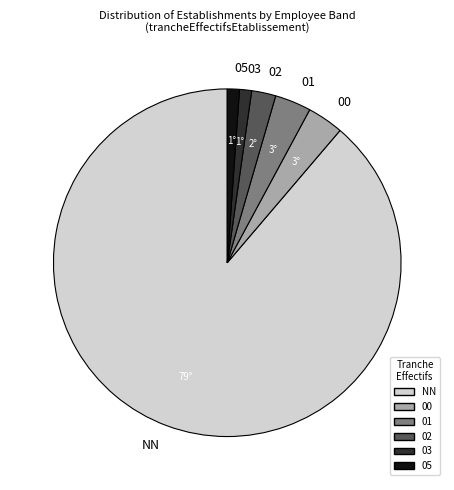

Does any single category account for the majority?

Yes